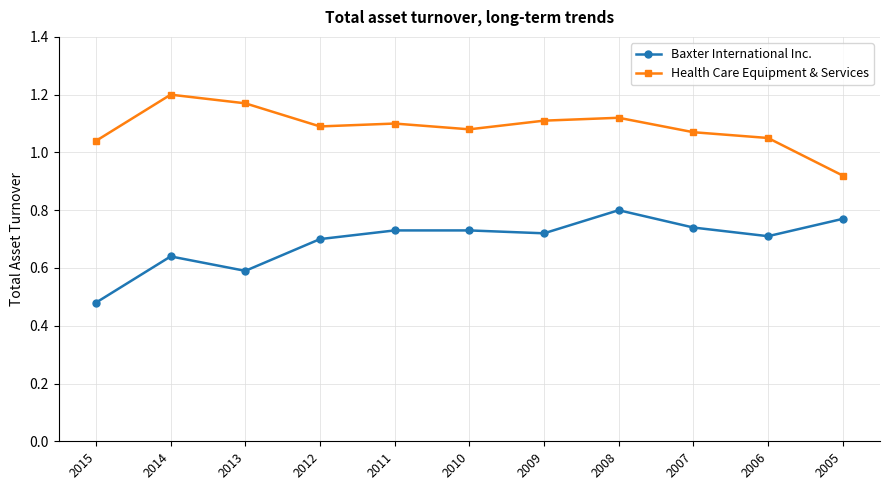

Is it true that Health Care Equipment & Services equals 1.8 at 2007?

False